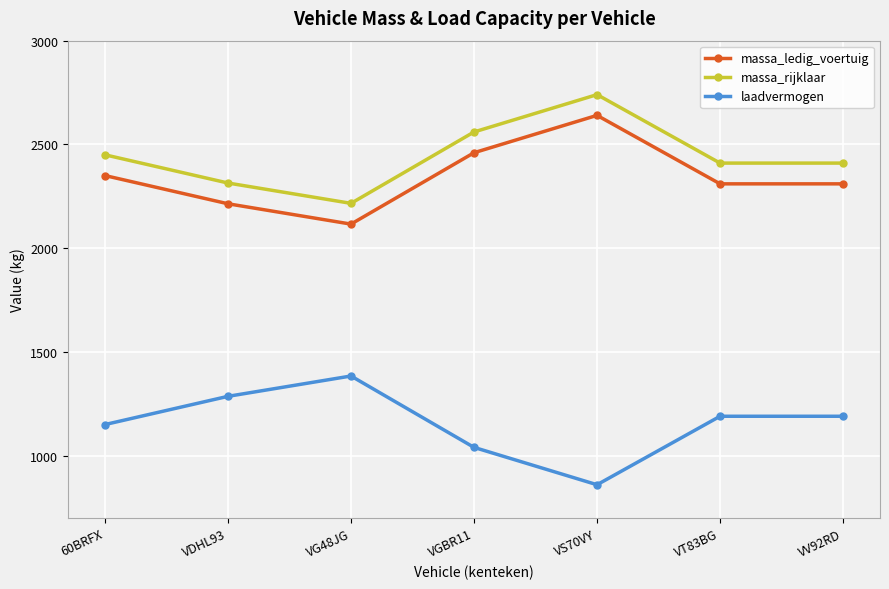

What is the sum of all massa_ledig_voertuig values?

16400